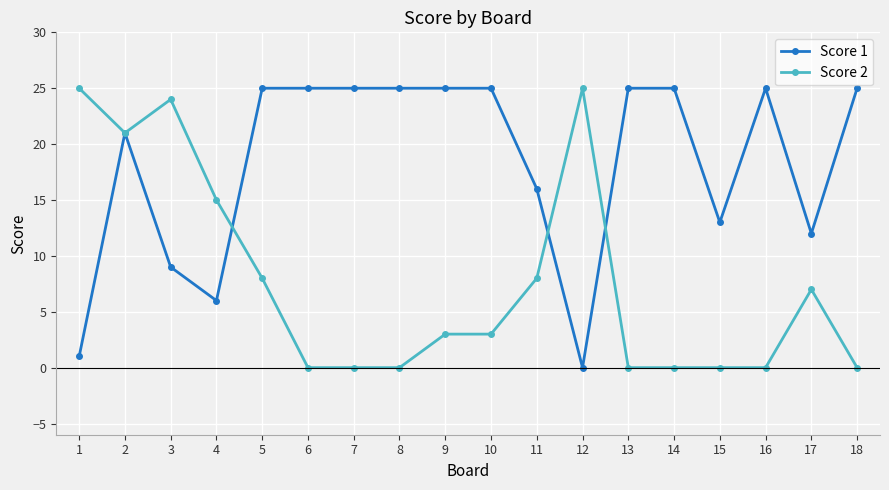

Is the value of Score 1 at 13 greater than the value of Score 2 at 18?

Yes